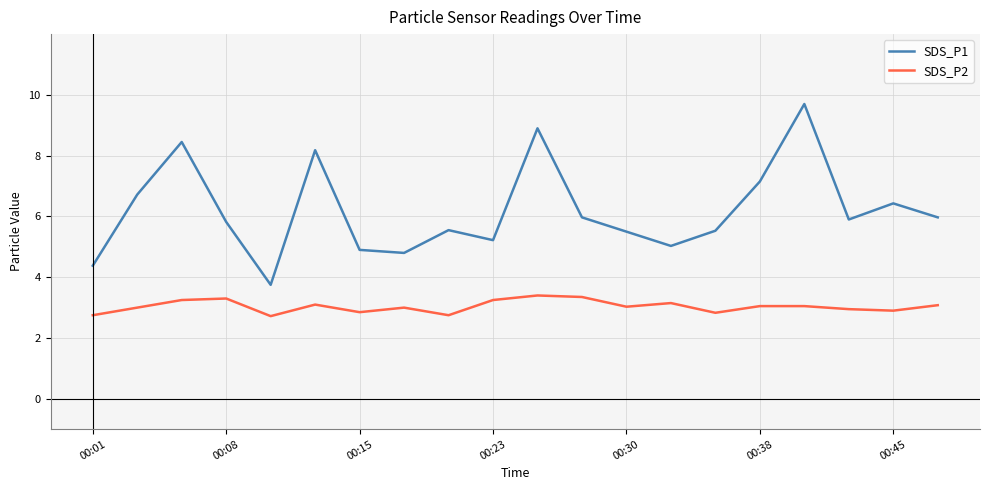

What are all the series names shown in the legend?

SDS_P1, SDS_P2